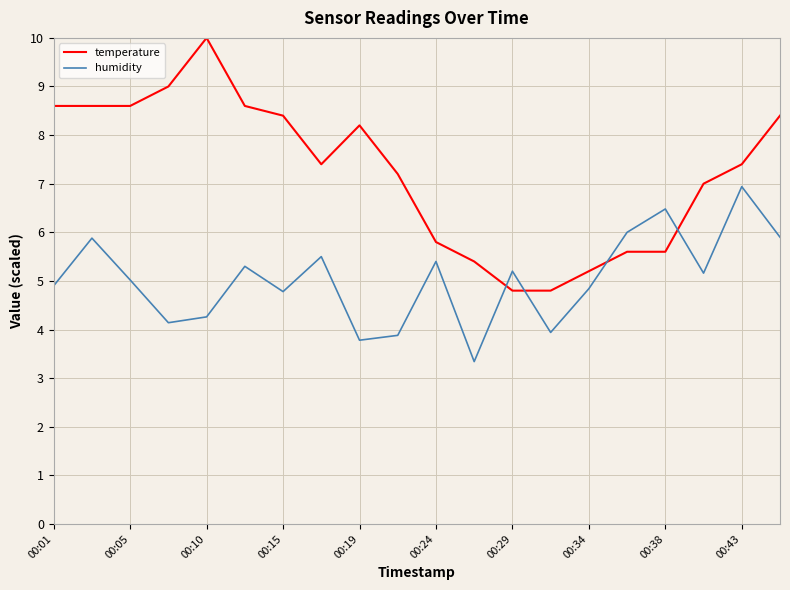

Which series has the largest range (max minus min)?

temperature